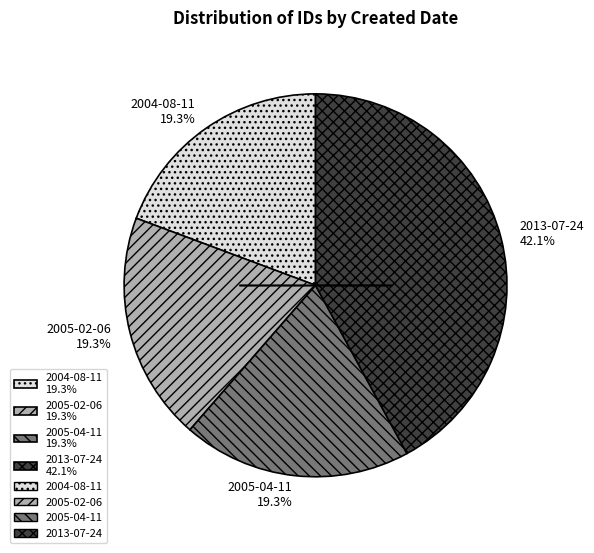

What is the largest slice in the pie chart?

2013-07-24